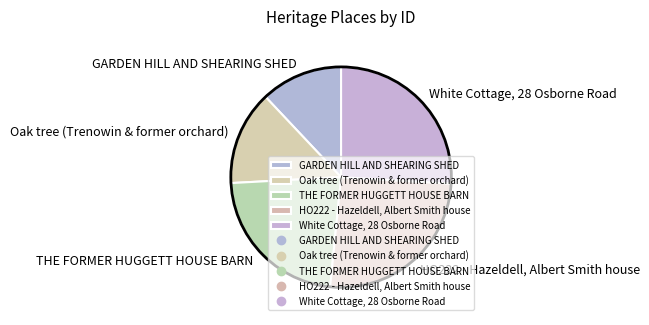

What is the ratio of the value at THE FORMER HUGGETT HOUSE BARN to the value at White Cottage, 28 Osborne Road?

0.9